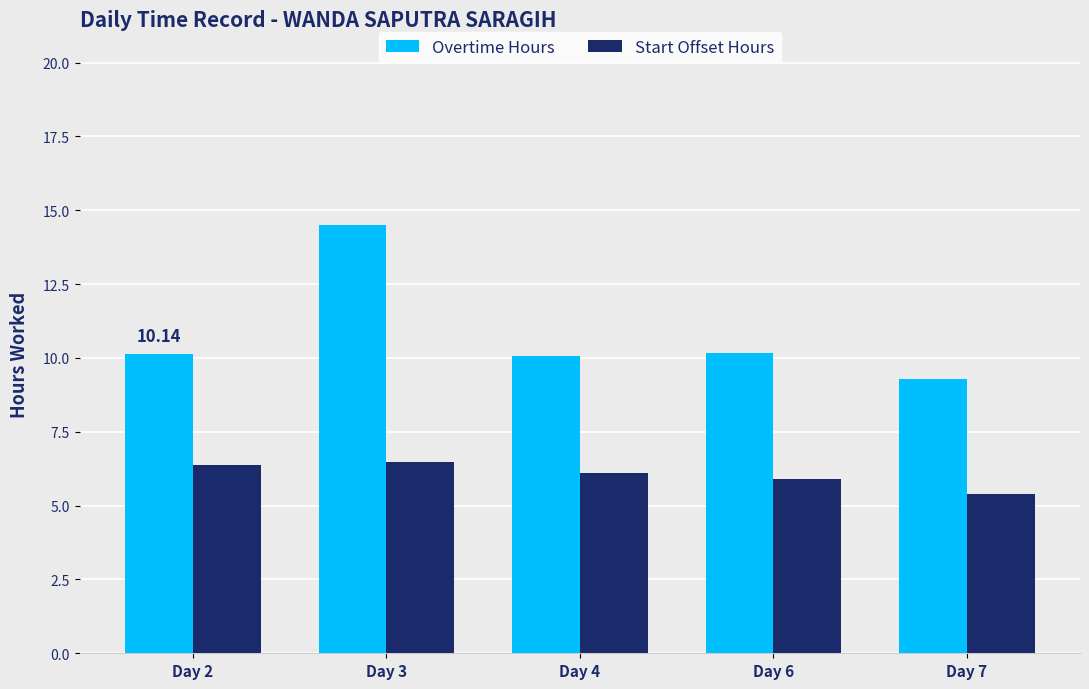

Rank the series at Day 4 from highest to lowest value.

Overtime Hours, Start Offset Hours